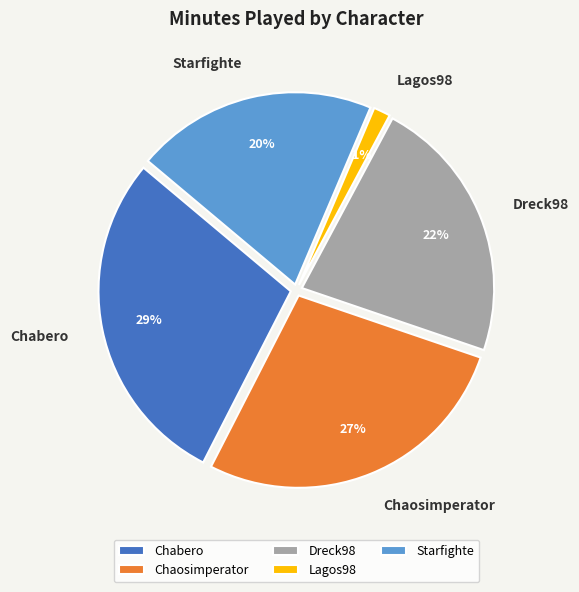

How many slices are in this pie chart?

5